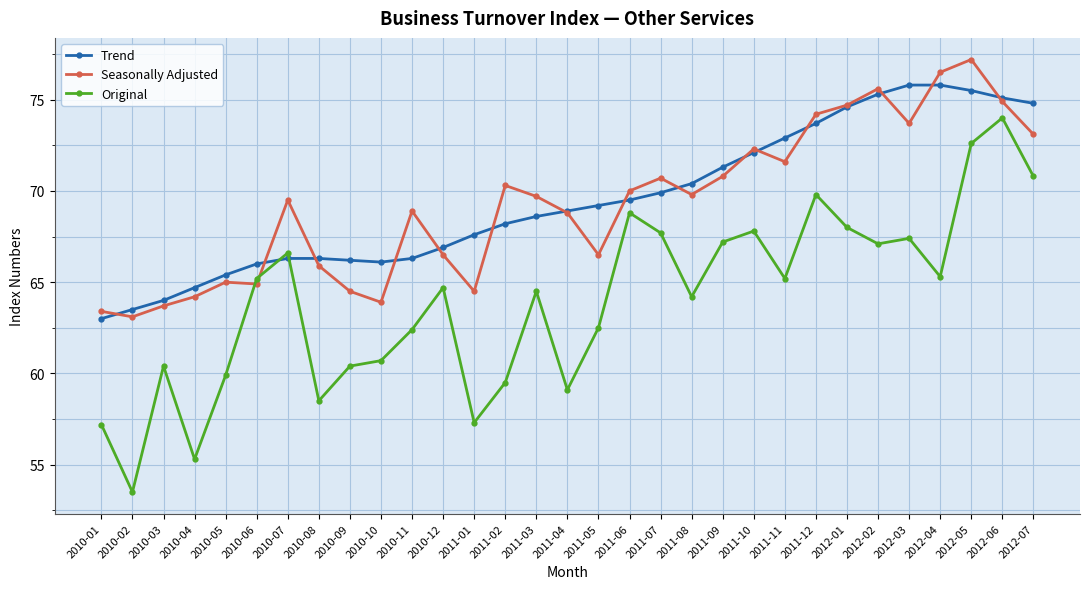

True or false: Original has a value of 60.4 at 2010-09.

True